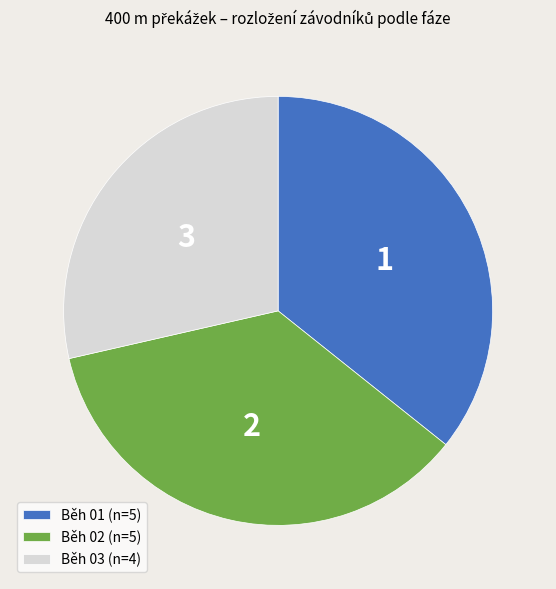

Does Běh 02 represent more than half of the total?

No